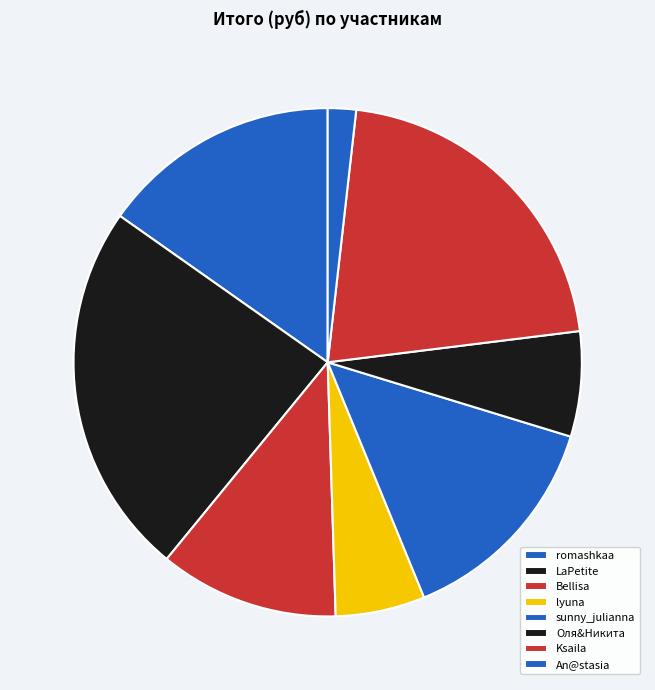

To the nearest percent, what percentage of the pie is Оля&Никита?

7%